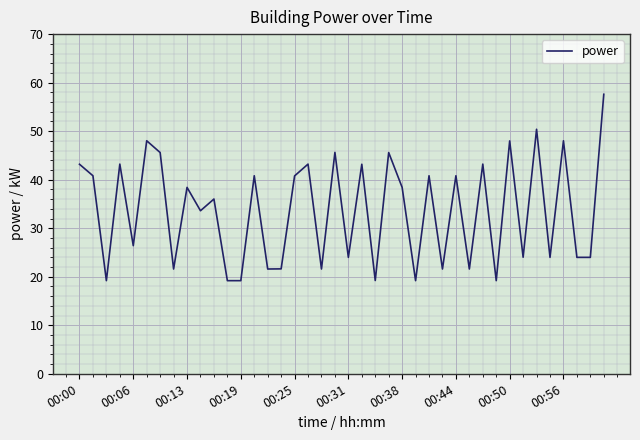

How many lines are shown in the chart?

1